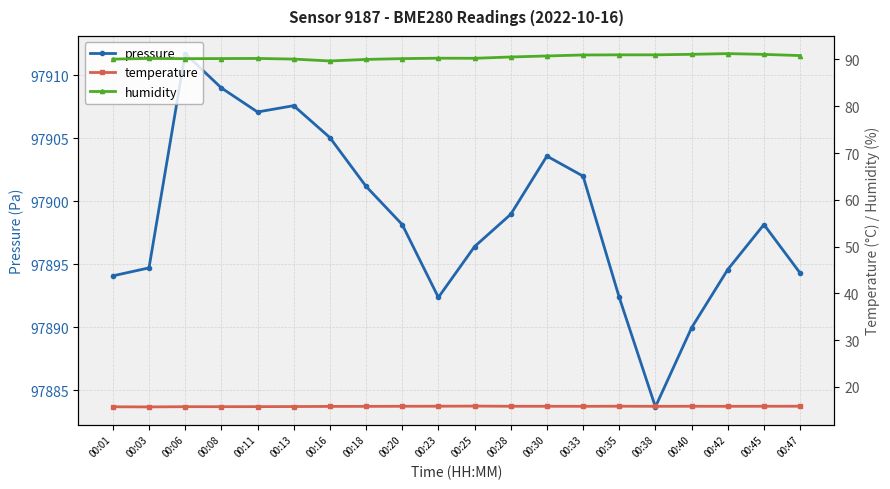

Does the chart display data point markers on the line(s)?

Yes